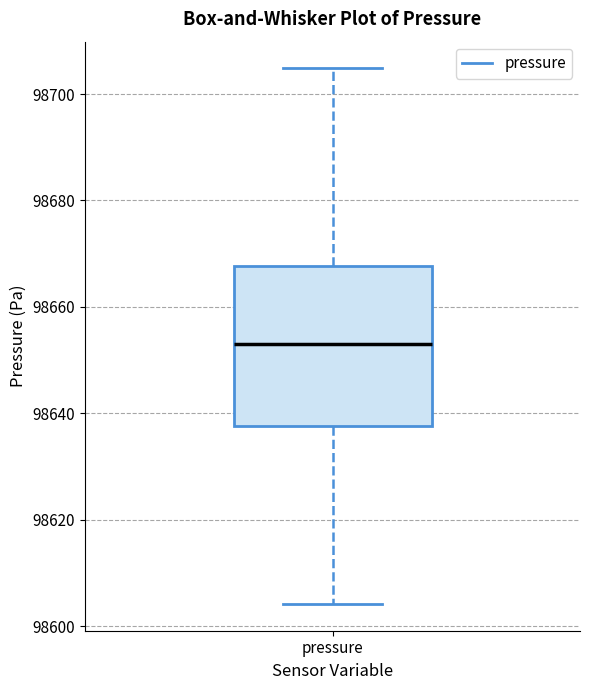

Where does the median line of the box for pressure sit on the y-axis? The values are not printed on the chart, so give them approximately, as read against the axis.

98654